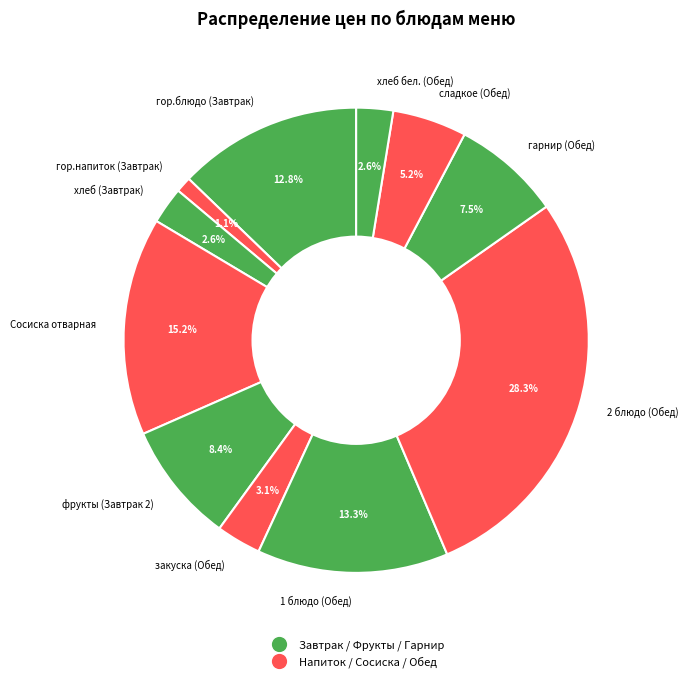

How many segments does this pie chart have?

11